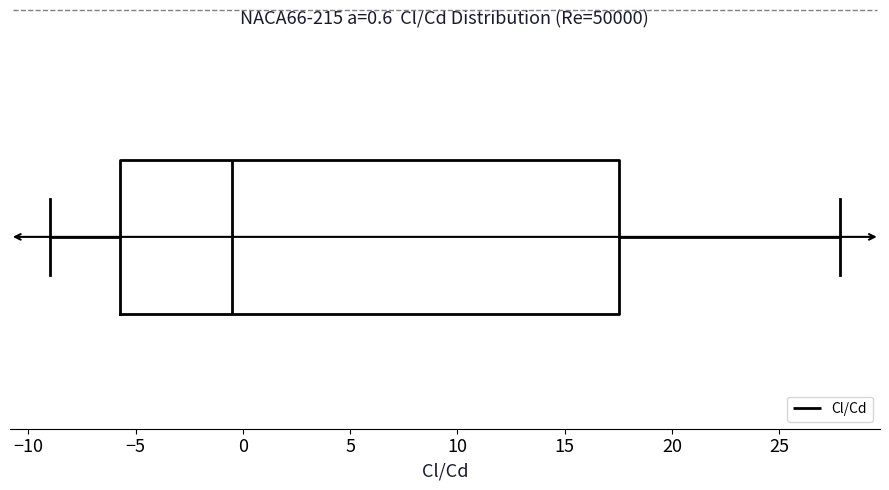

Transcribe this box plot: give where the median line is, the range the box spans, and where the two whiskers end, as read against the x-axis. The values are not printed on the chart, so give them approximately, as read against the axis.

median -0.5, box -5.5 to 17.5, whiskers -9.0 to 28.0